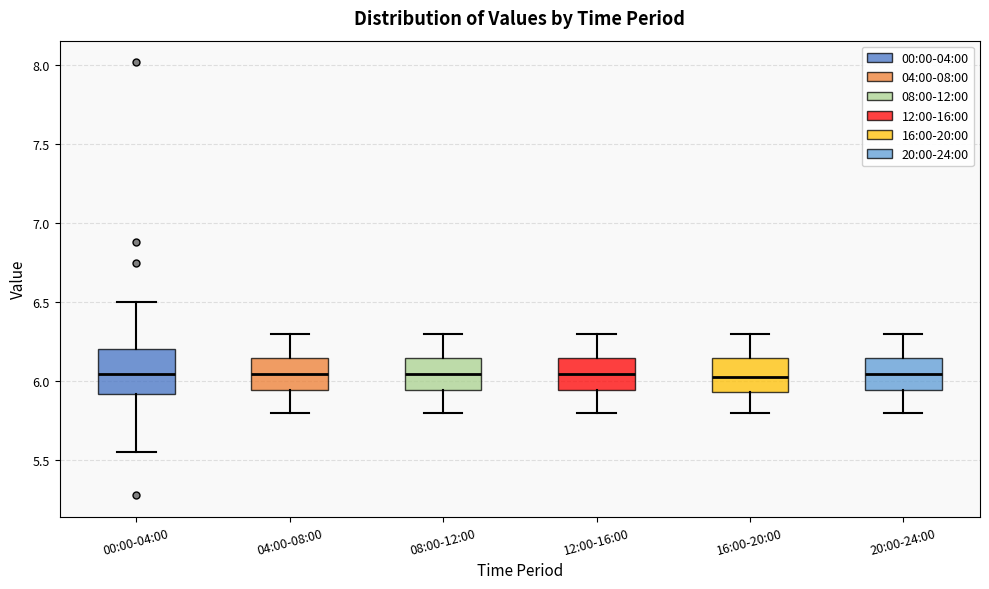

Reading left to right, read every box against the y-axis: the position of its median line, the range the box covers, and the ends of its whiskers. The values are not printed on the chart, so give them approximately, as read against the axis.

00:00-04:00: median 6.05, box 5.90 to 6.20, whiskers 5.55 to 6.50
04:00-08:00: median 6.05, box 5.95 to 6.15, whiskers 5.80 to 6.30
08:00-12:00: median 6.05, box 5.95 to 6.15, whiskers 5.80 to 6.30
12:00-16:00: median 6.05, box 5.95 to 6.15, whiskers 5.80 to 6.30
16:00-20:00: median 6.05, box 5.95 to 6.15, whiskers 5.80 to 6.30
20:00-24:00: median 6.05, box 5.95 to 6.15, whiskers 5.80 to 6.30